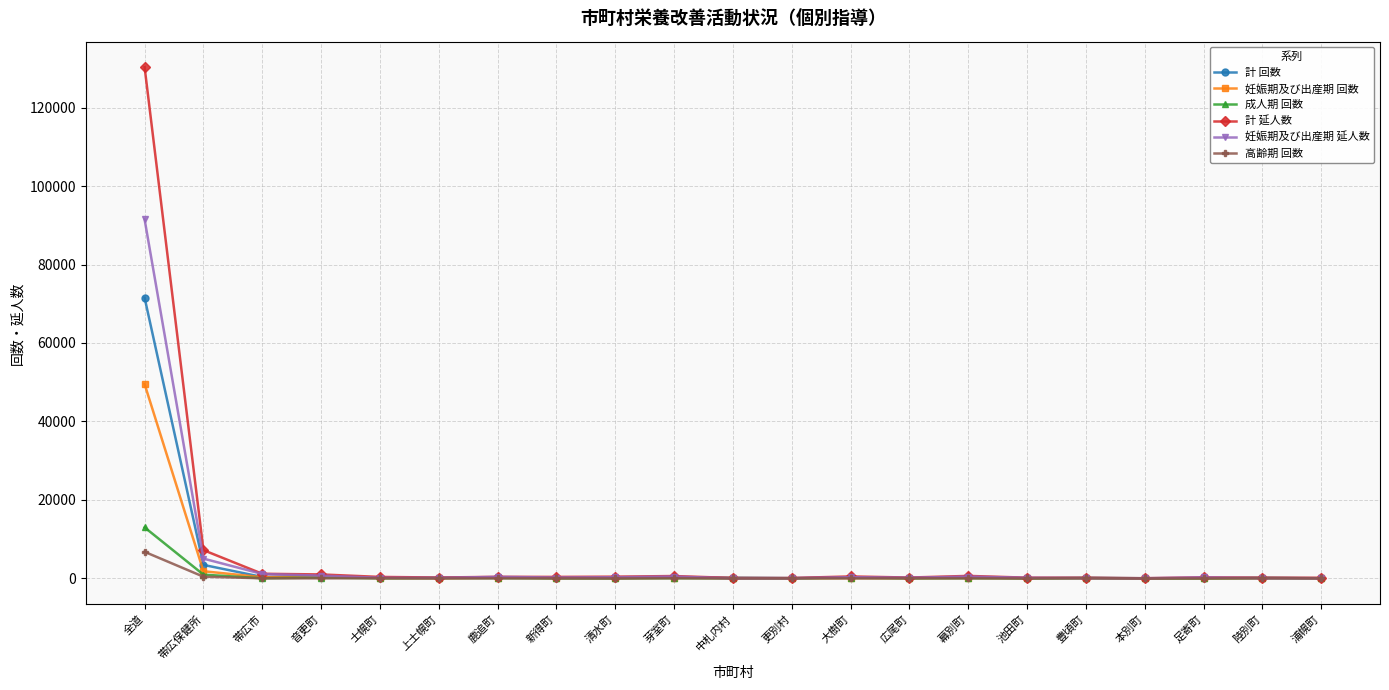

List the series in order of their peak value, lowest first.

高齢期 回数, 成人期 回数, 妊娠期及び出産期 回数, 計 回数, 妊娠期及び出産期 延人数, 計 延人数